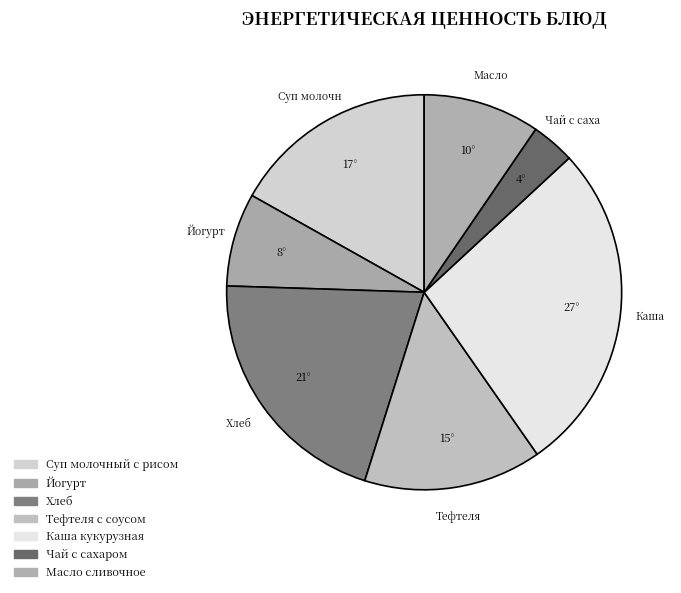

What is the total percentage of Суп молочный с рисом and Хлеб?

37.5%